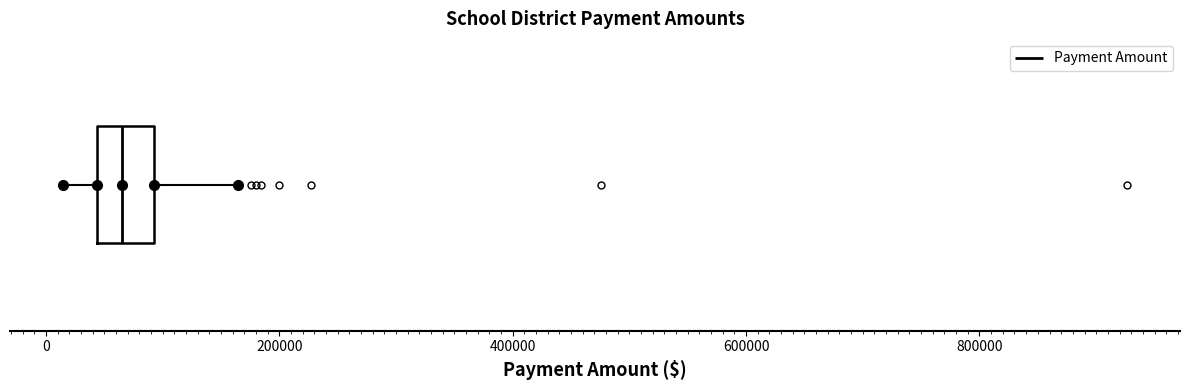

Where is the left edge of the box on the x-axis? The values are not printed on the chart, so give them approximately, as read against the axis.

40000